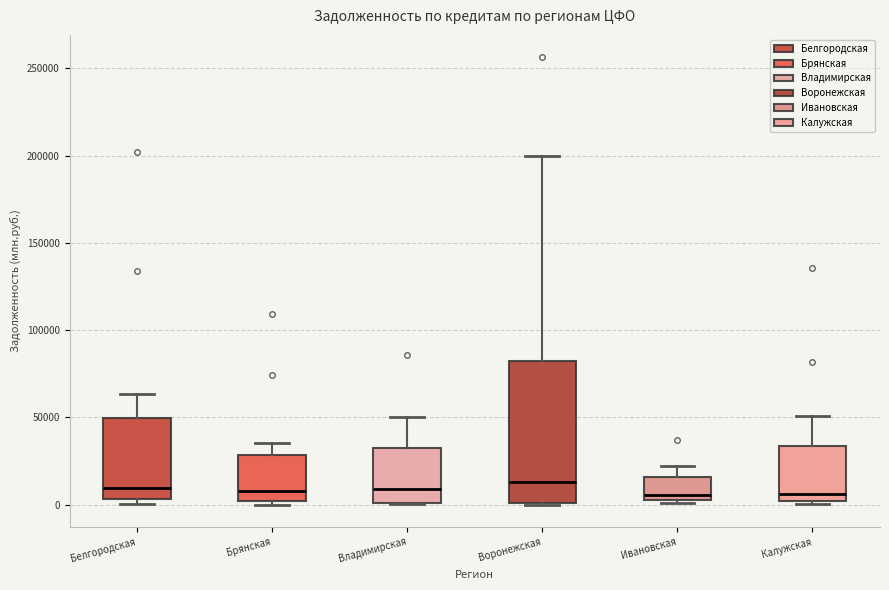

Reading left to right, transcribe this box plot: for each box, give where its median line is, the range the box spans, and where its two whiskers end, as read against the y-axis. The values are not printed on the chart, so give them approximately, as read against the axis.

Белгородская: median 10000, box 5000 to 50000, whiskers 0 to 65000
Брянская: median 10000, box 0 to 30000, whiskers 0 (just below the box's lower edge) to 35000
Владимирская: median 10000, box 0 to 30000, whiskers 0 to 50000
Воронежская: median 15000, box 0 to 80000, whiskers 0 to 200000
Ивановская: median 5000, box 0 to 15000, whiskers 0 (just below the box's lower edge) to 20000
Калужская: median 5000, box 0 to 35000, whiskers 0 (just below the box's lower edge) to 50000